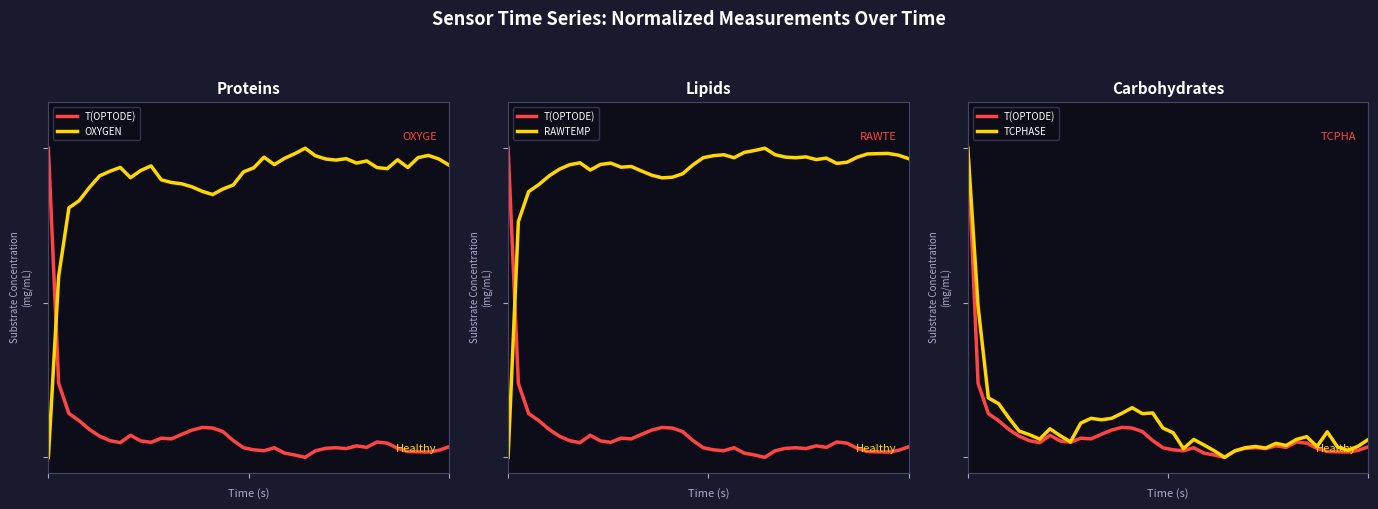

How many categories are shown in the chart?

40